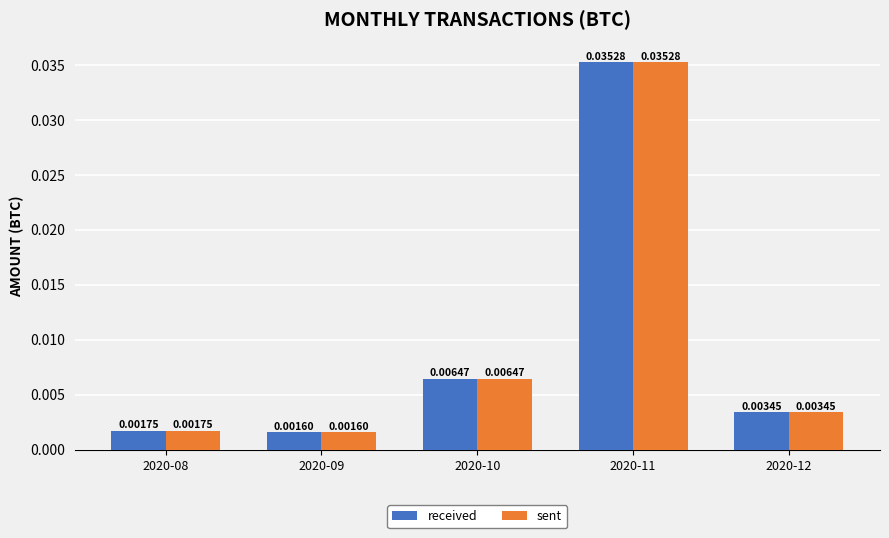

What are all the series names shown in the legend?

received, sent